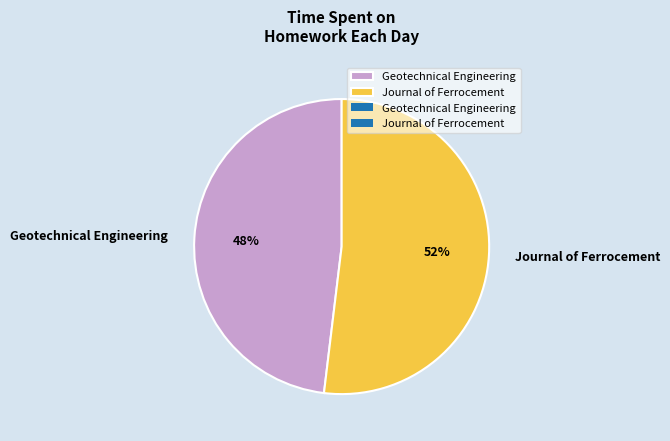

Which category has the biggest portion of the pie?

Journal of Ferrocement